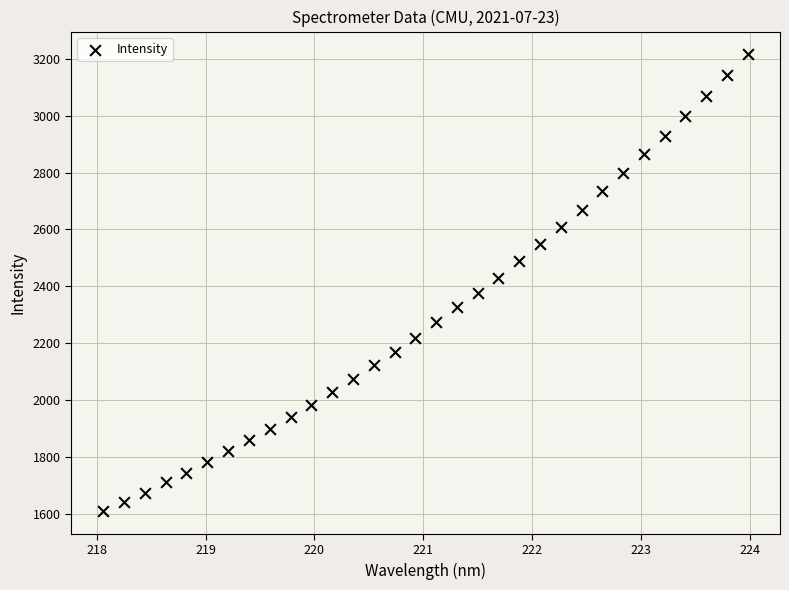

What is the range of Y values (max minus min)?

1606.4